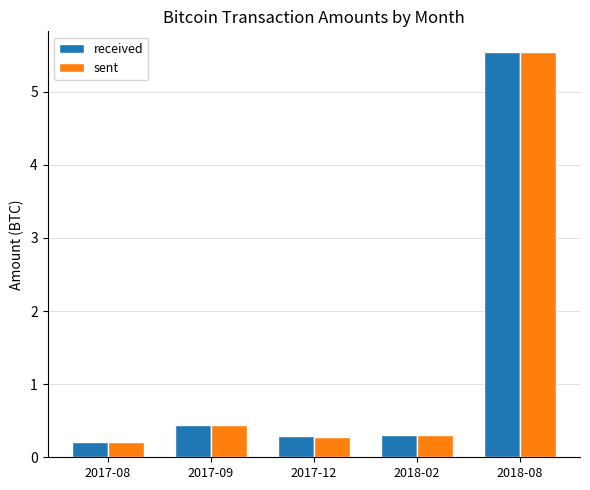

At which label is sent closest to 2?

2017-09